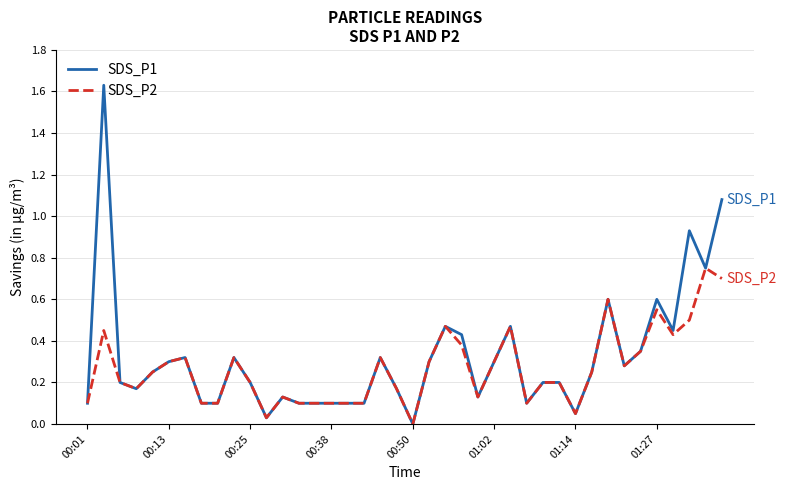

Which series has the largest range (max minus min)?

SDS_P1